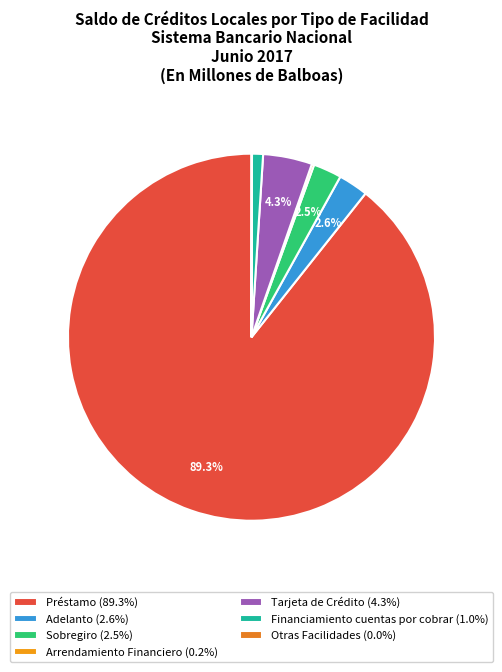

To the nearest percent, what is the average slice percentage?

14%